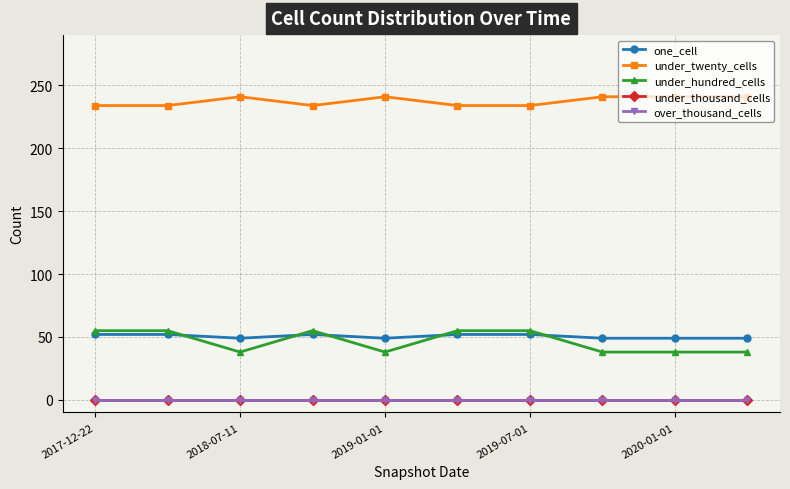

At which category does the chart reach its peak across all series?

2018-07-11